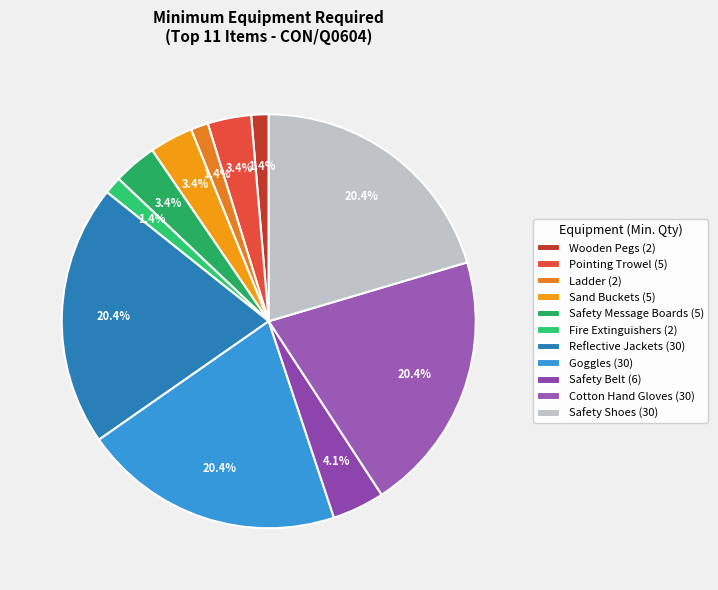

To the nearest percent, what is the combined percentage of Fire Extinguishers and Safety Message Boards?

5%